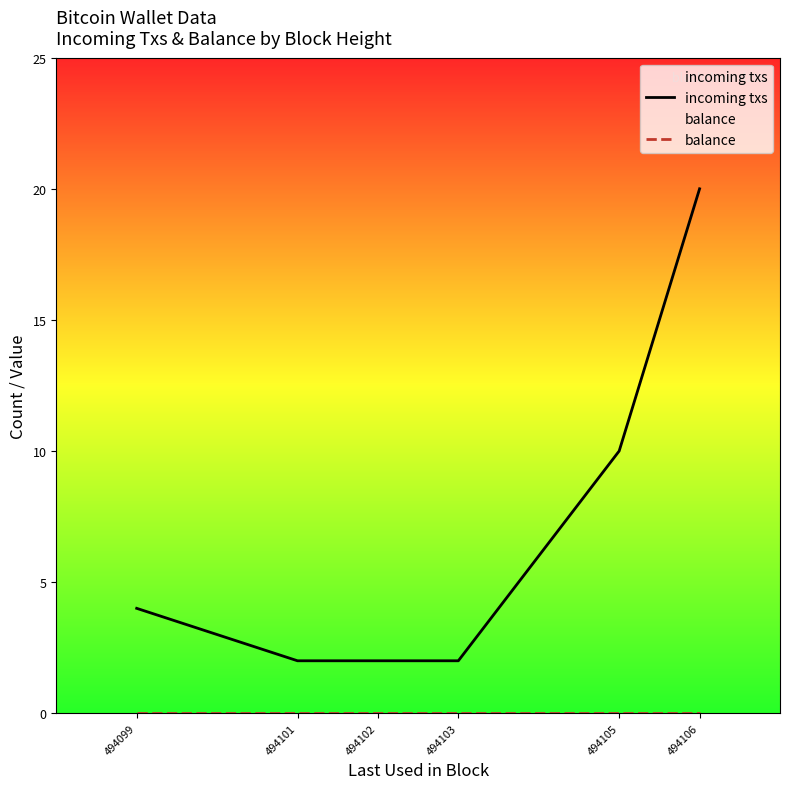

True or false: incoming txs has a value of 20 at 494106.

True